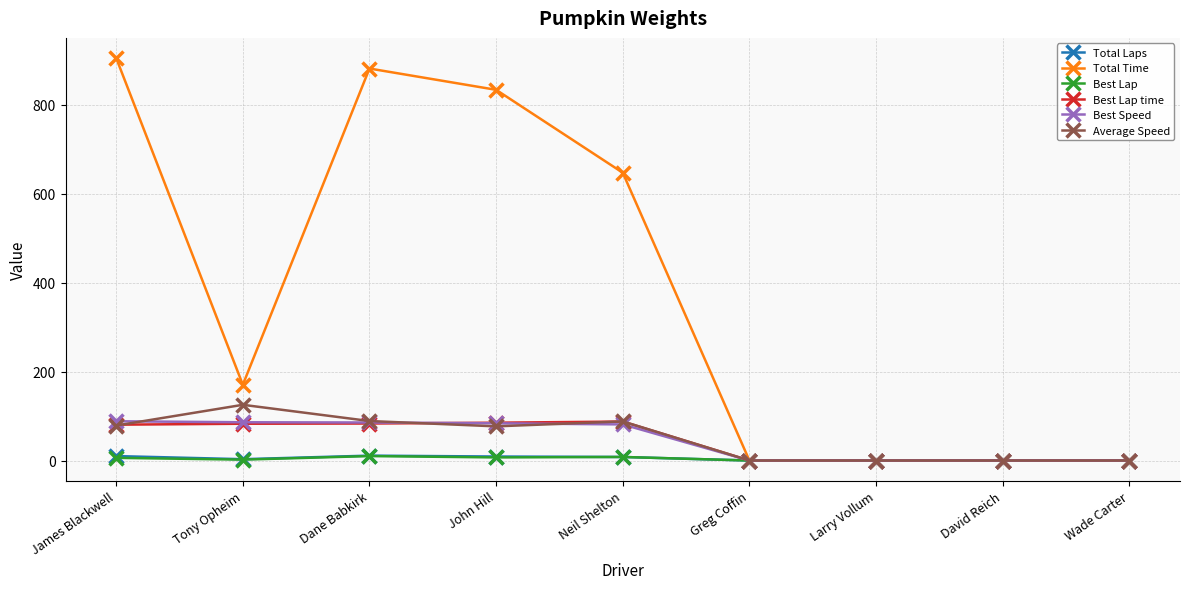

What is the average value of the Best Lap series?

3.7